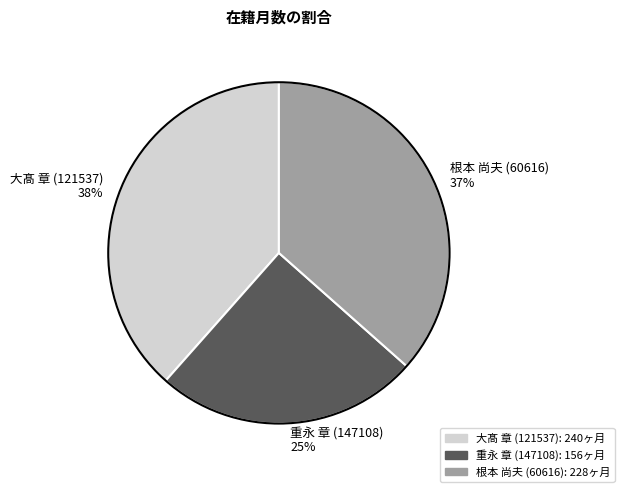

The 大髙 章 (121537) slice represents 32% of the pie. True or false?

False